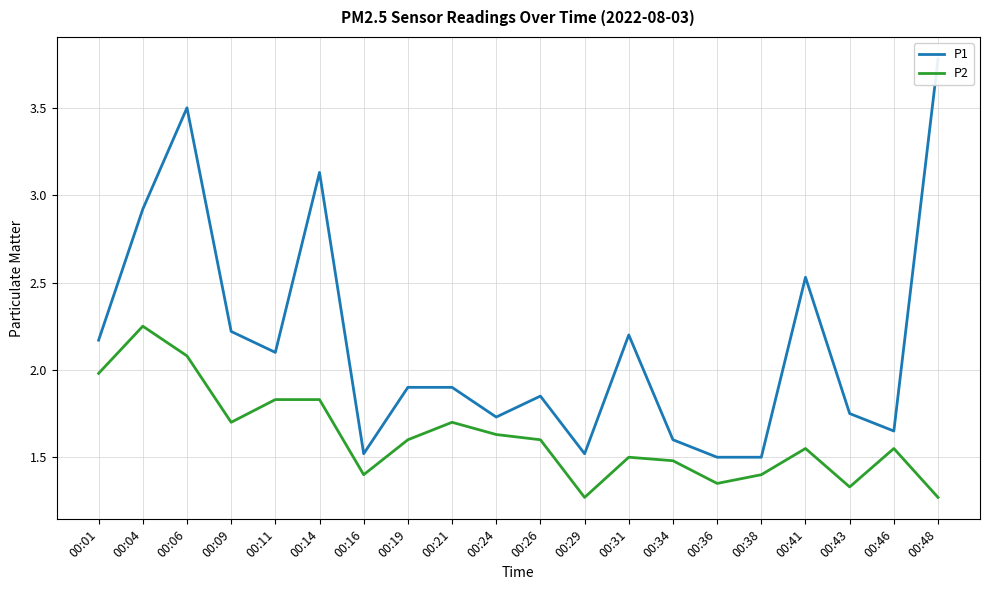

What is the difference between the second highest and minimum values in the P1 series?

2.0